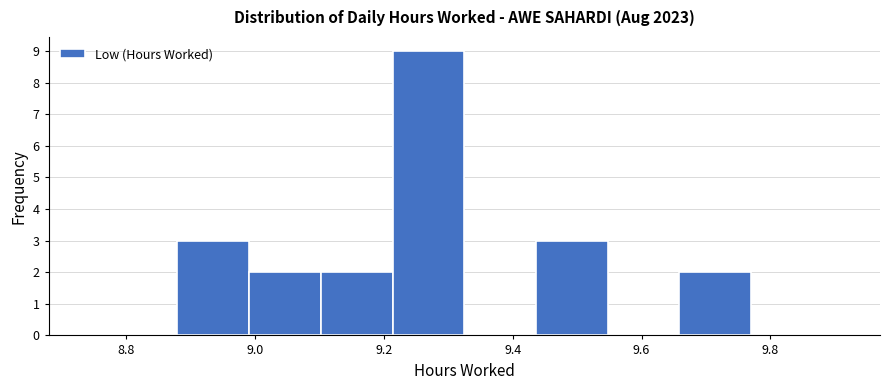

Reading left to right, transcribe this chart: for each bar, give the range it covers on the x-axis and its height. Neither the bar edges nor the heights are printed on the chart, so give them approximately, as read against the axes.

8.88 to 9.00: 3
9.00 to 9.10: 2
9.10 to 9.22: 2
9.22 to 9.32: 9
9.32 to 9.44: 0
9.44 to 9.54: 3
9.54 to 9.66: 0
9.66 to 9.78: 2